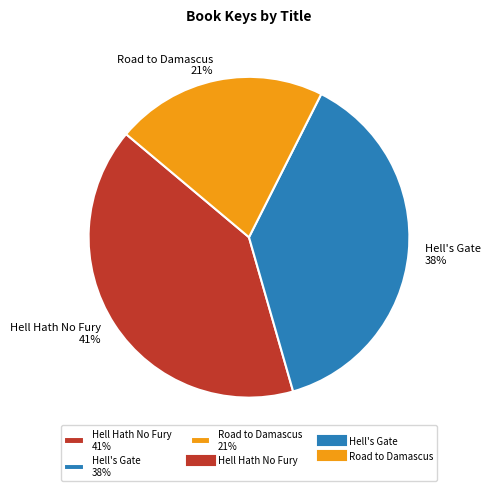

The Hell's Gate slice represents 38% of the pie. True or false?

True